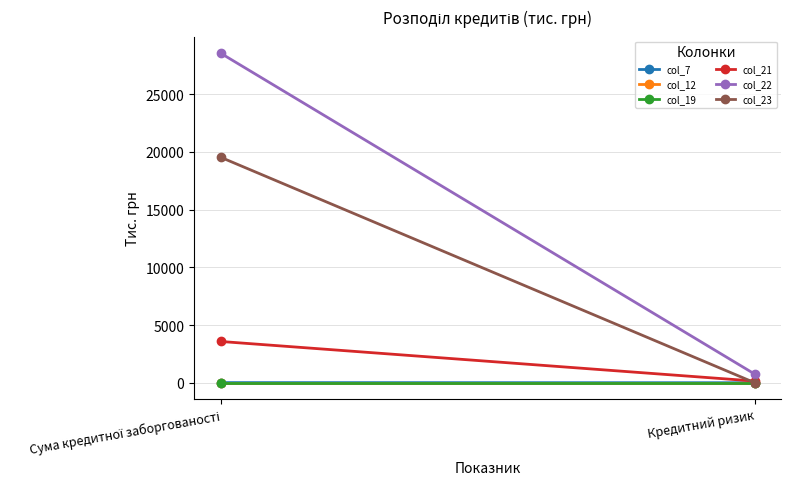

How many lines are shown in the chart?

6